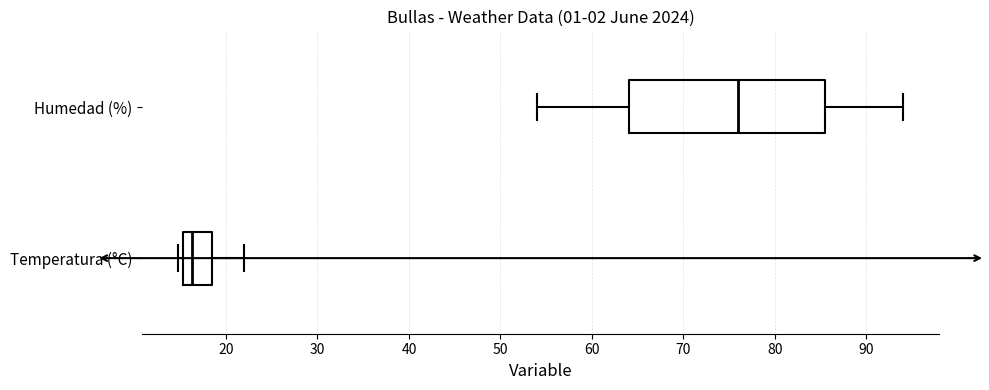

Which box has the furthest to the right median line?

Humedad (%)